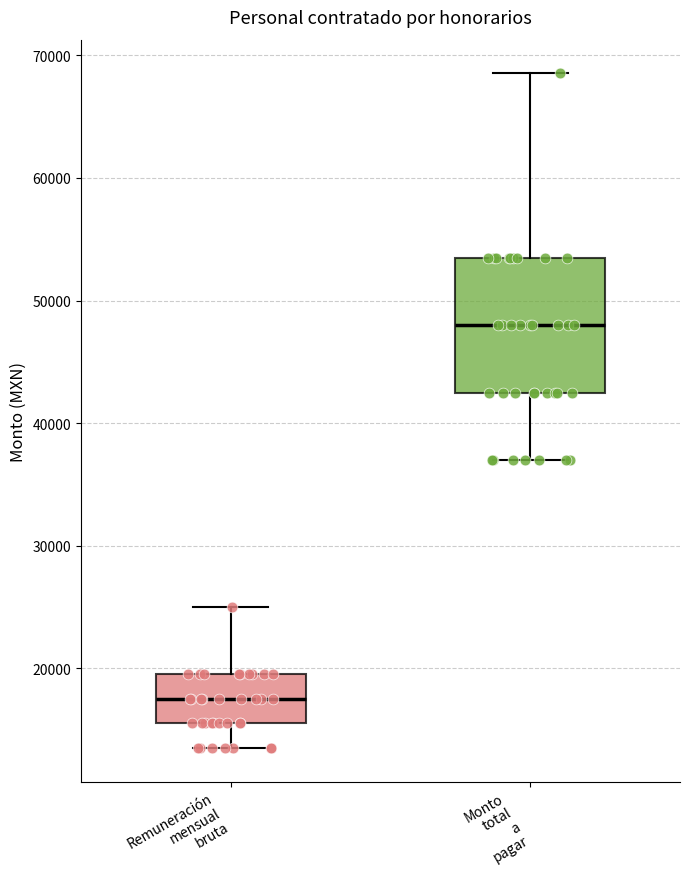

Which box has the lowest median line?

Remuneración mensual bruta